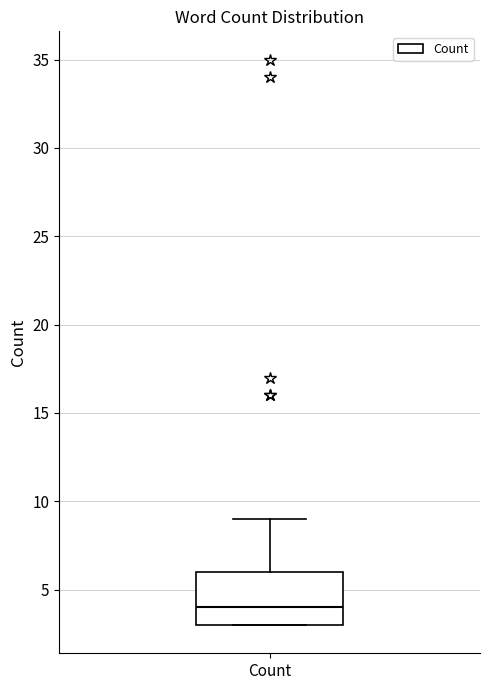

Where is the upper edge of the box for Count on the y-axis? The values are not printed on the chart, so give them approximately, as read against the axis.

6